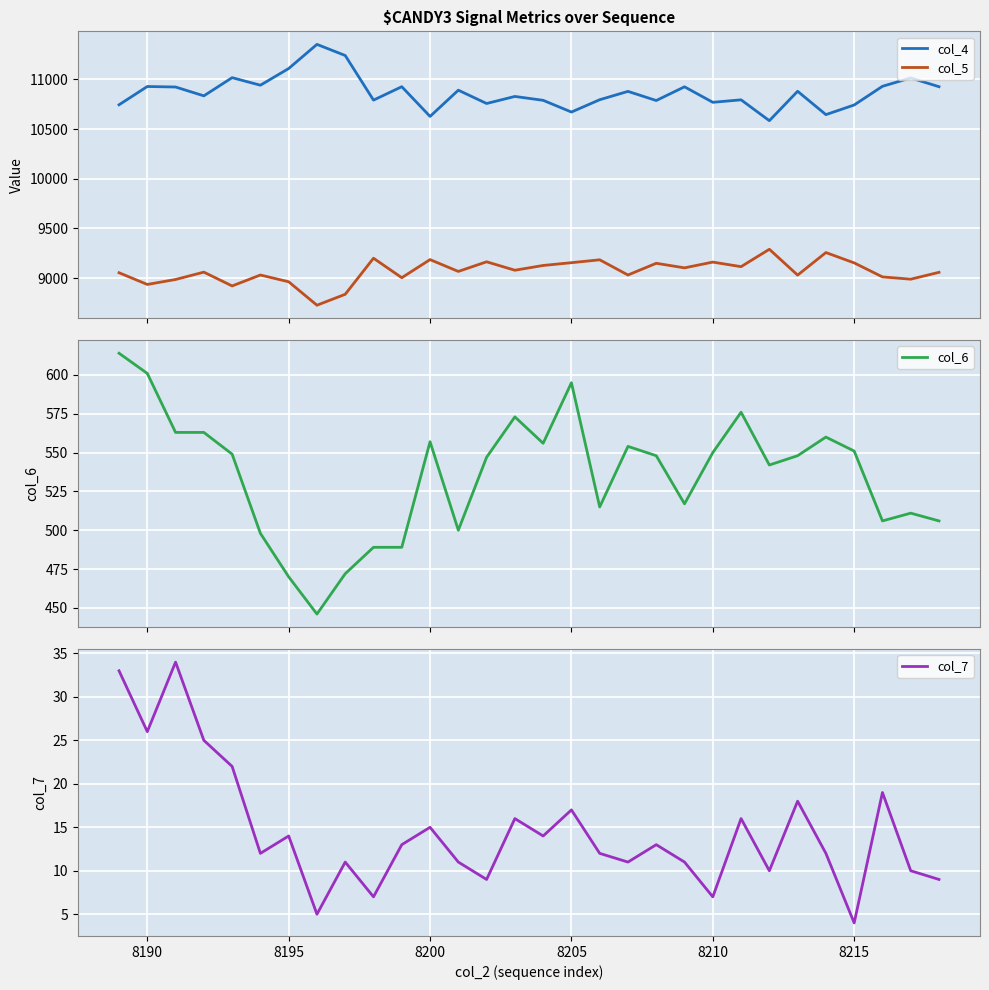

True or false: col_4 and col_5 intersect in this chart.

False